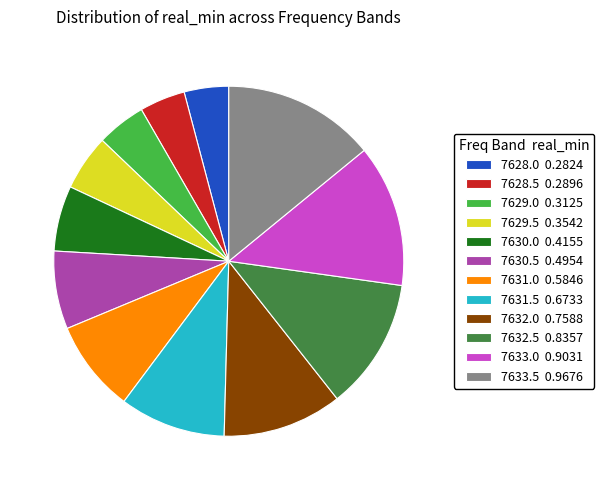

Which has a higher value, 7633.0 or 7629.0?

7633.0